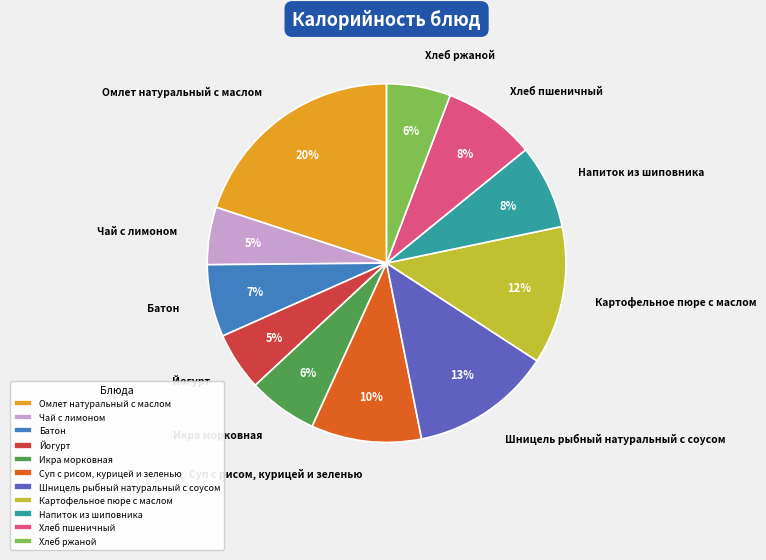

Which has a higher value, Суп с рисом, курицей и зеленью or Картофельное пюре с маслом?

Картофельное пюре с маслом